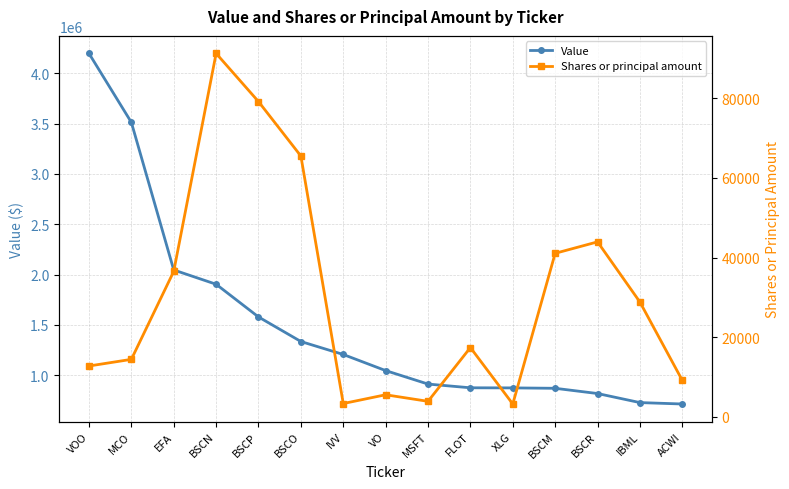

Which series has the largest total across all categories?

Value